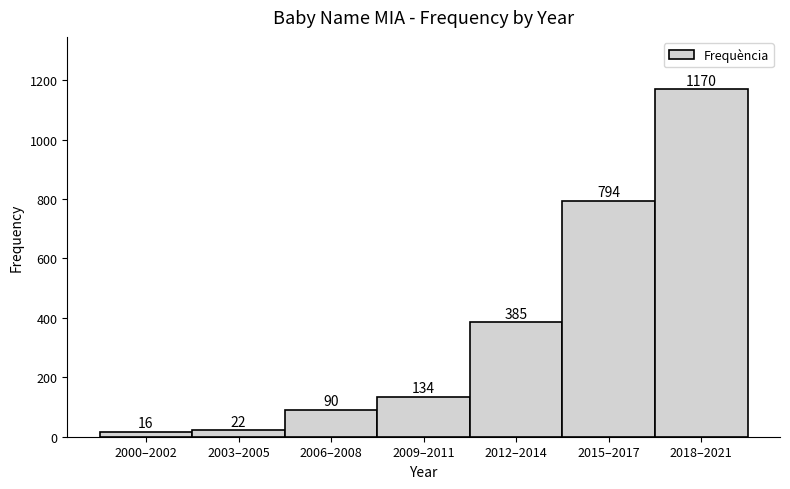

Reading right to left, transcribe all the data shown in this chart.

2018–2021=1170	2015–2017=794	2012–2014=385	2009–2011=134	2006–2008=90	2003–2005=22	2000–2002=16